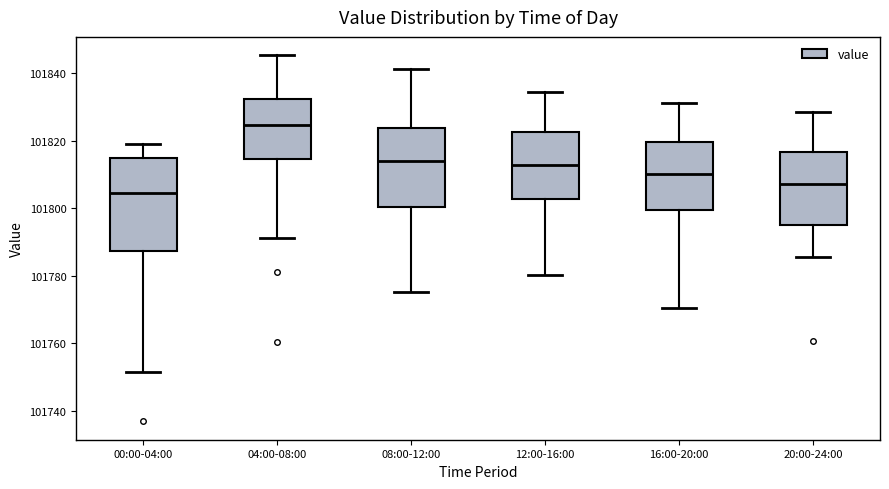

Reading left to right, read every box against the y-axis: the position of its median line, the range the box covers, and the ends of its whiskers. The values are not printed on the chart, so give them approximately, as read against the axis.

00:00-04:00: median 101804, box 101788 to 101814, whiskers 101752 to 101820
04:00-08:00: median 101824, box 101814 to 101832, whiskers 101792 to 101846
08:00-12:00: median 101814, box 101800 to 101824, whiskers 101776 to 101842
12:00-16:00: median 101812, box 101802 to 101822, whiskers 101780 to 101834
16:00-20:00: median 101810, box 101800 to 101820, whiskers 101770 to 101832
20:00-24:00: median 101808, box 101796 to 101816, whiskers 101786 to 101828